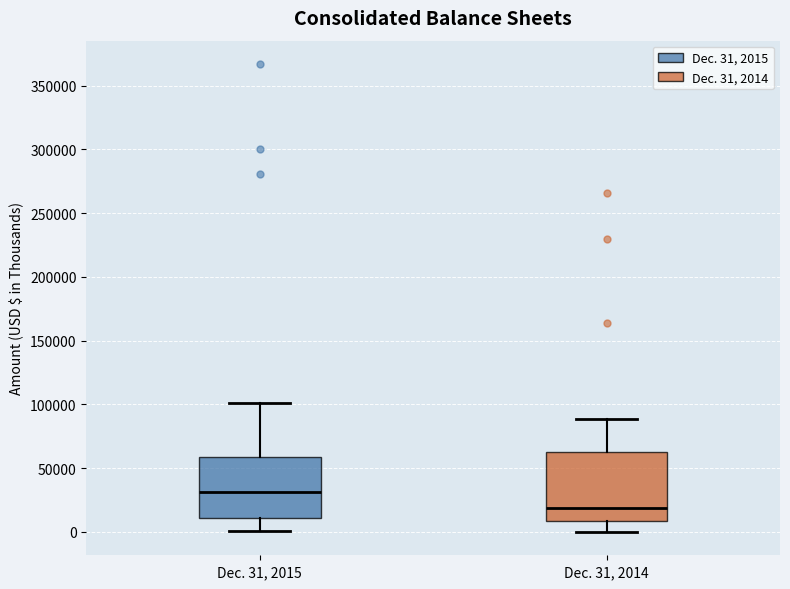

Which box has the highest median line?

Dec. 31, 2015